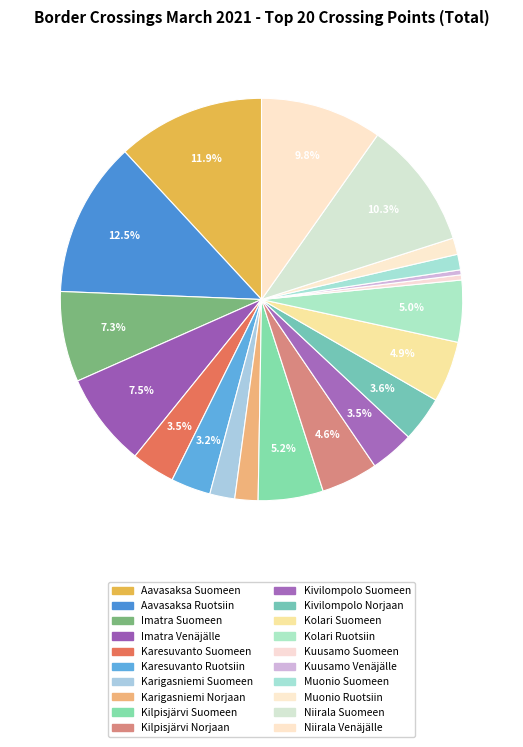

Count the number of slices in the pie.

20